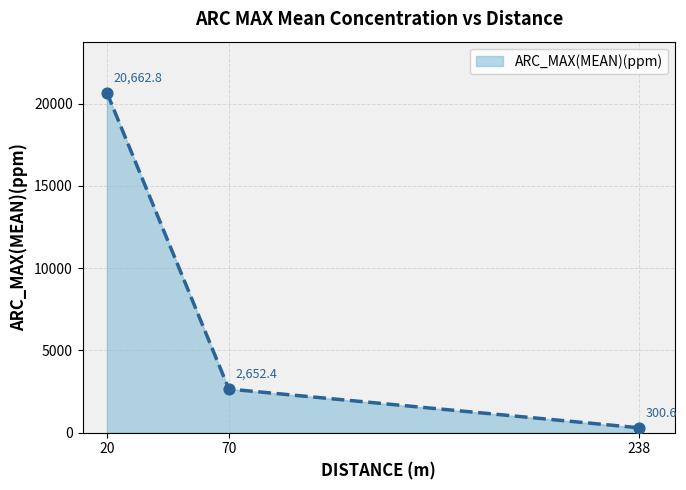

What is the ratio of the value at 70 to the value at 20?

0.1